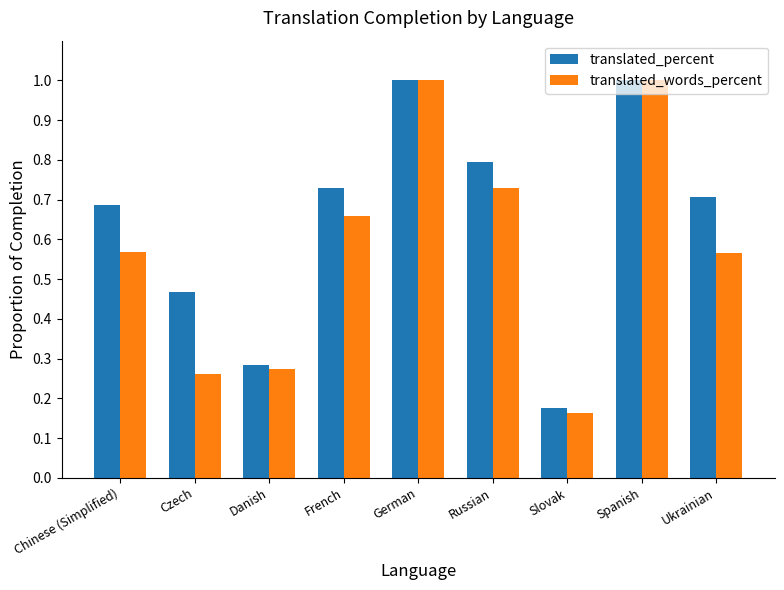

What position from the left is Chinese (Simplified)?

1